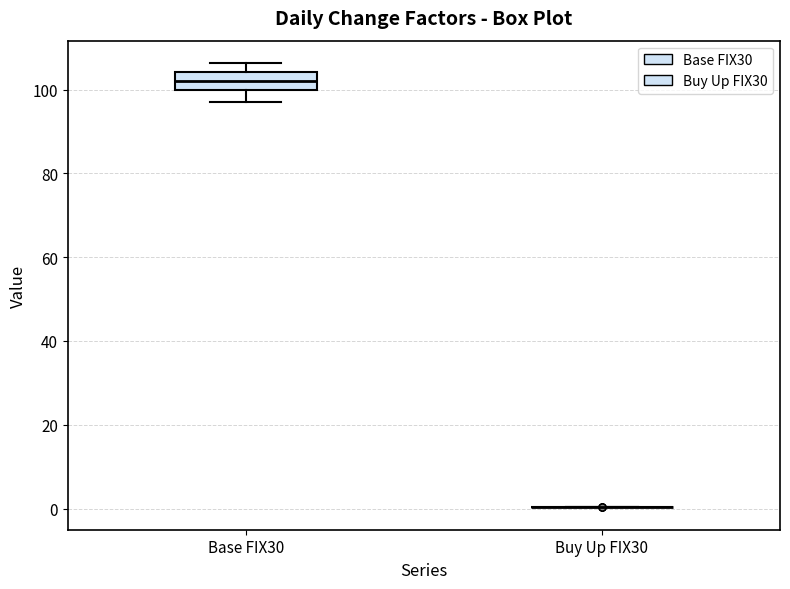

Which box is the tallest, from its lower edge to its upper edge?

Base FIX30